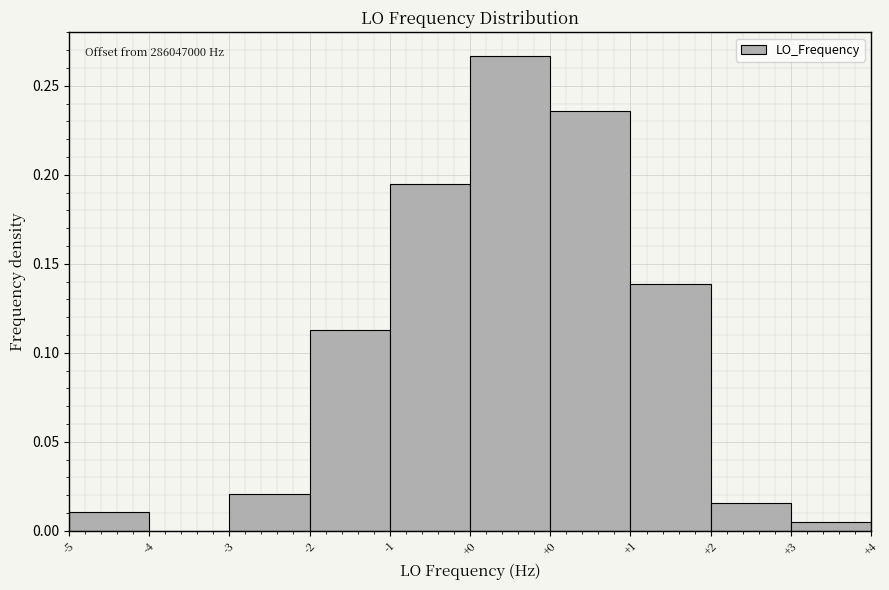

How many data points does each series have?

10